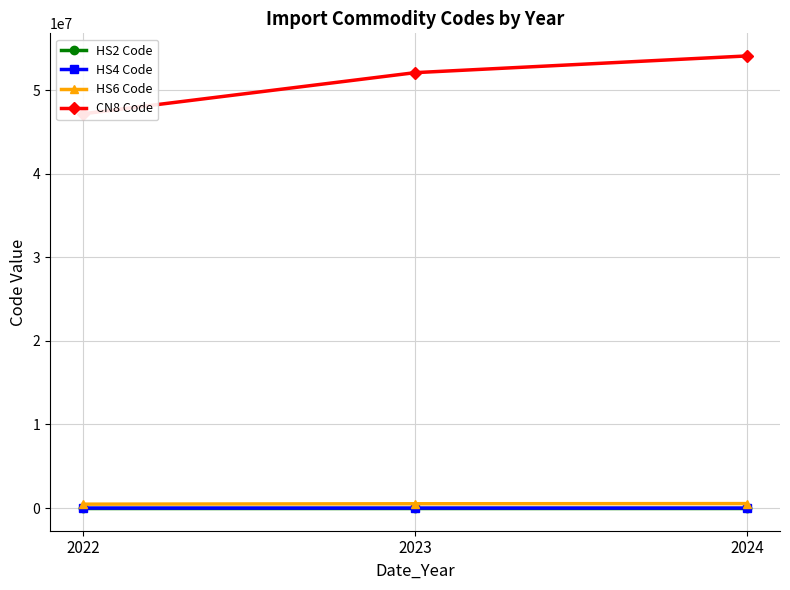

True or false: HS4 Code has a value of 4715.3 at 2022.

True